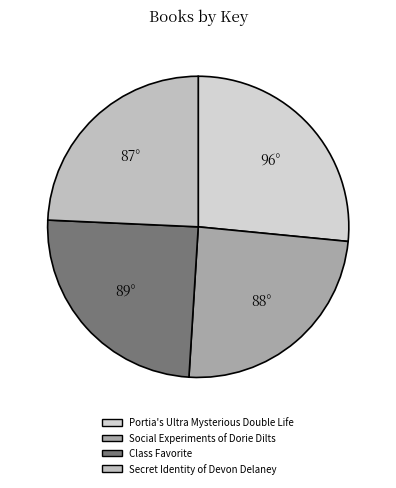

Rank the categories by value from highest to lowest.

Portia's Ultra Mysterious Double Life, Class Favorite, Social Experiments of Dorie Dilts, Secret Identity of Devon Delaney